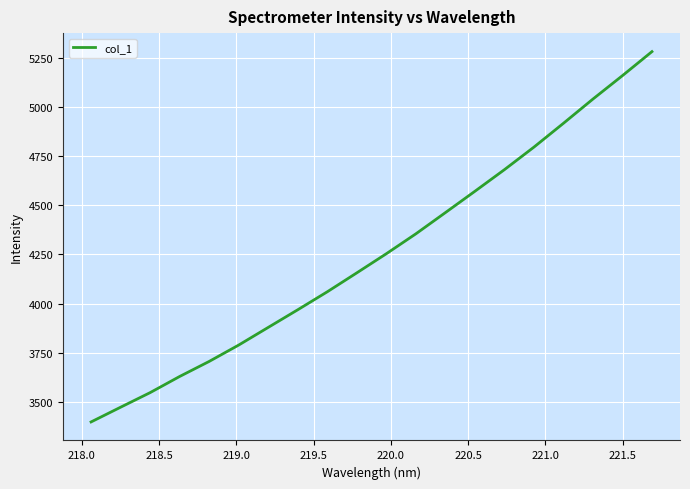

What is the difference between the maximum and minimum values?

1882.3